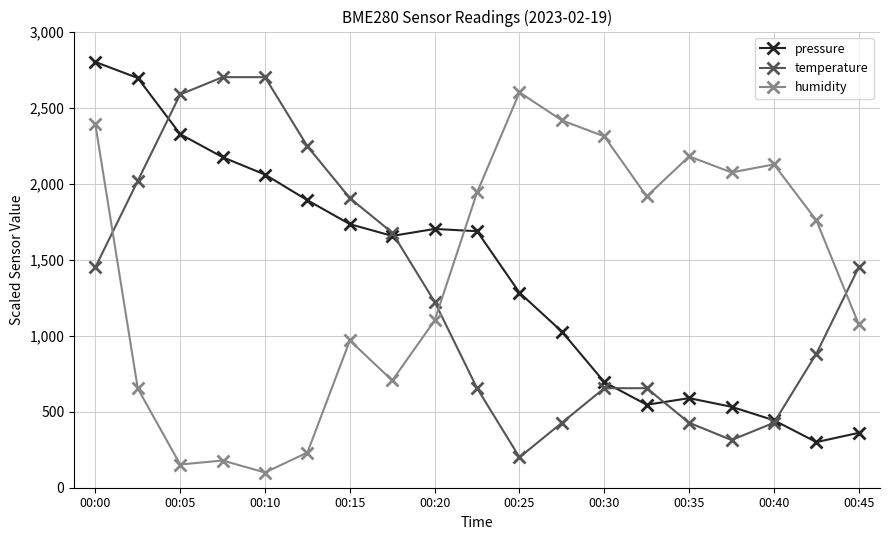

List the series in order of their overall mean, highest first.

humidity, pressure, temperature